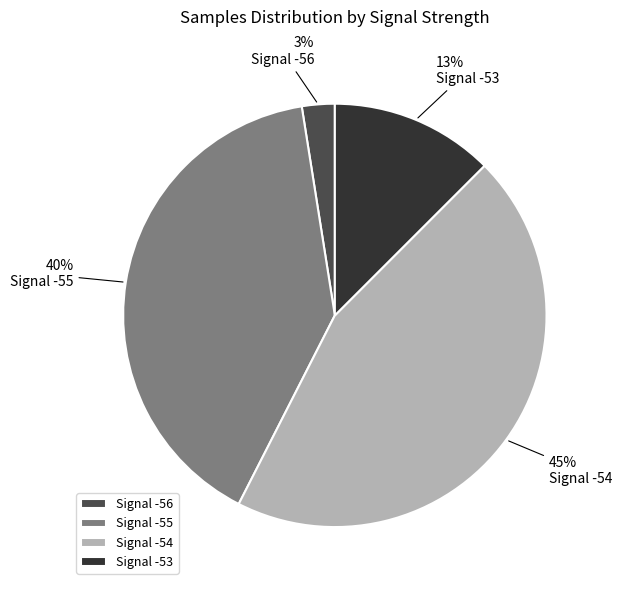

Do Signal -55 and Signal -54 together represent more than half of the pie?

Yes